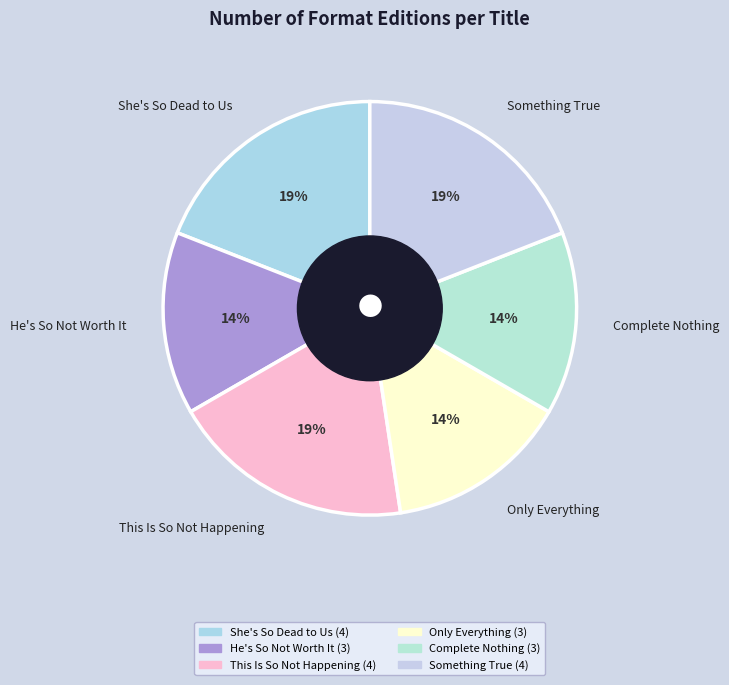

The He's So Not Worth It slice represents 1% of the pie. True or false?

False